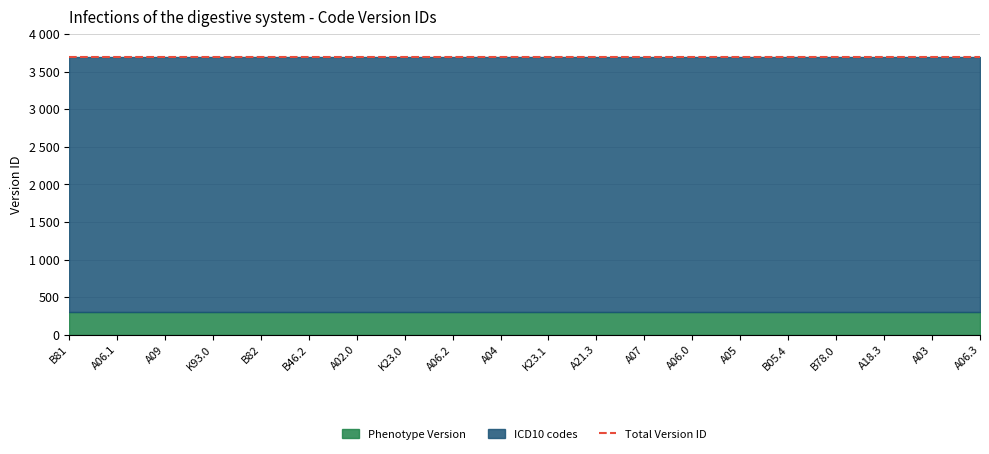

What is the total value across all series at K93.0?

3691